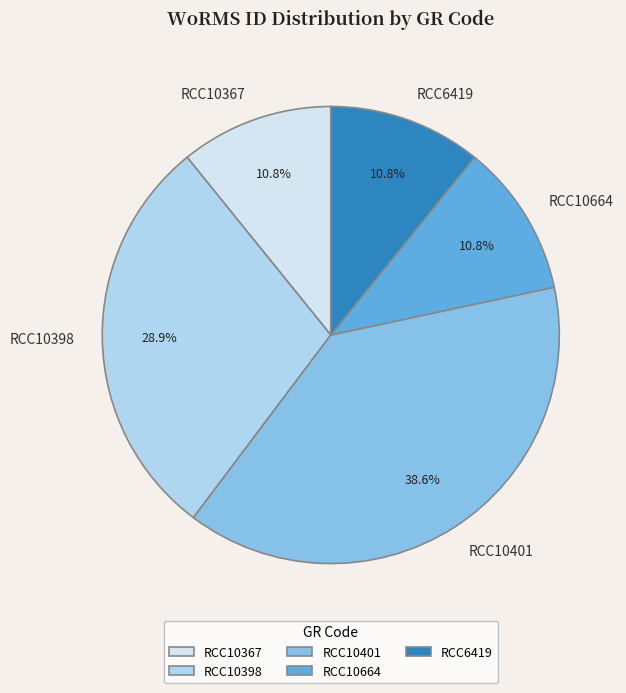

How much of the chart is everything except RCC10664?

89.2%